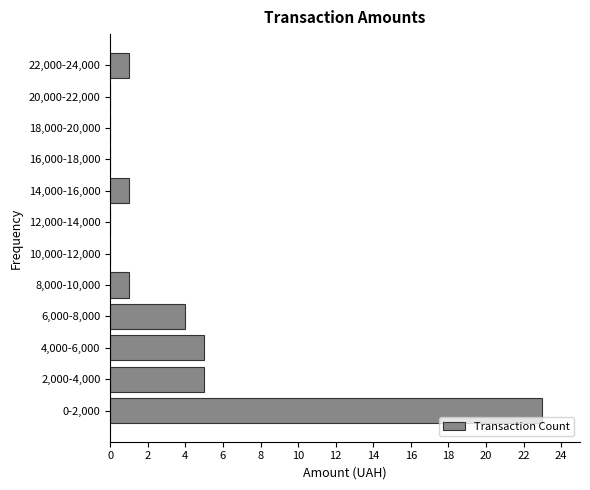

Reading top to bottom, transcribe all the data shown in this chart.

22,000-24,000=1	20,000-22,000=0	18,000-20,000=0	16,000-18,000=0	14,000-16,000=1	12,000-14,000=0	10,000-12,000=0	8,000-10,000=1	6,000-8,000=4	4,000-6,000=5	2,000-4,000=5	0-2,000=23